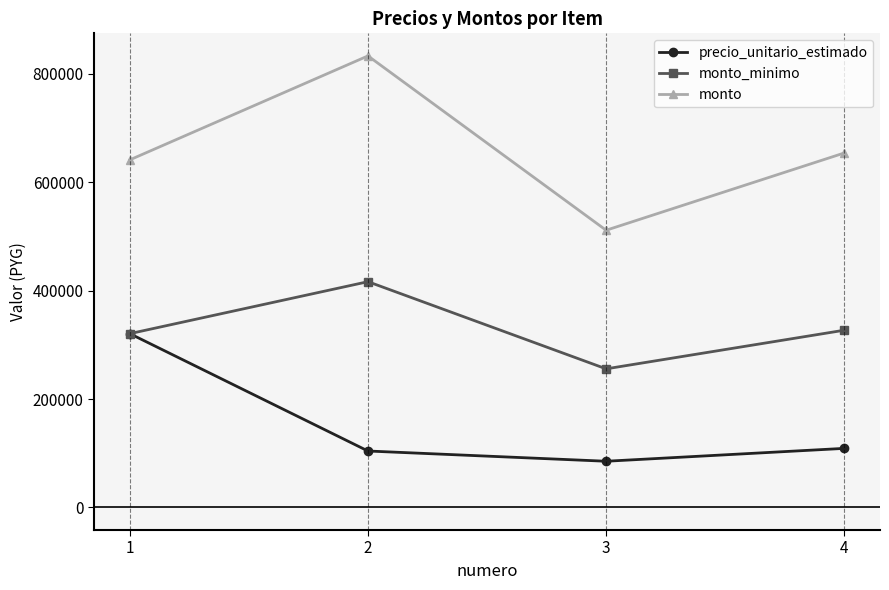

Is it true that precio_unitario_estimado equals 54065 at 4?

False